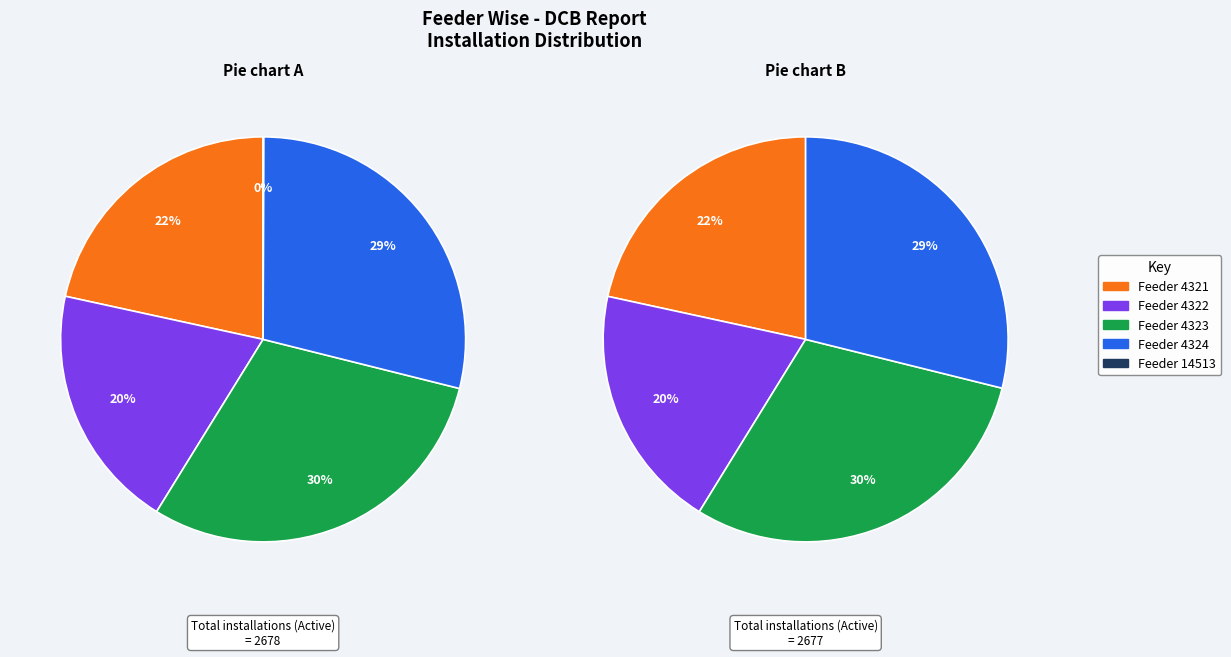

How much of the chart is everything except Feeder 14513?

100.0%